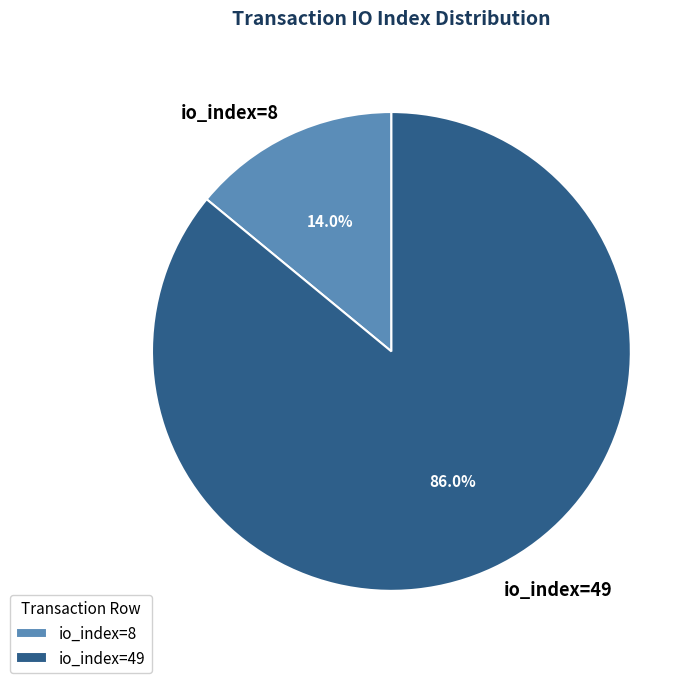

Is there any slice that represents more than half of the pie?

Yes